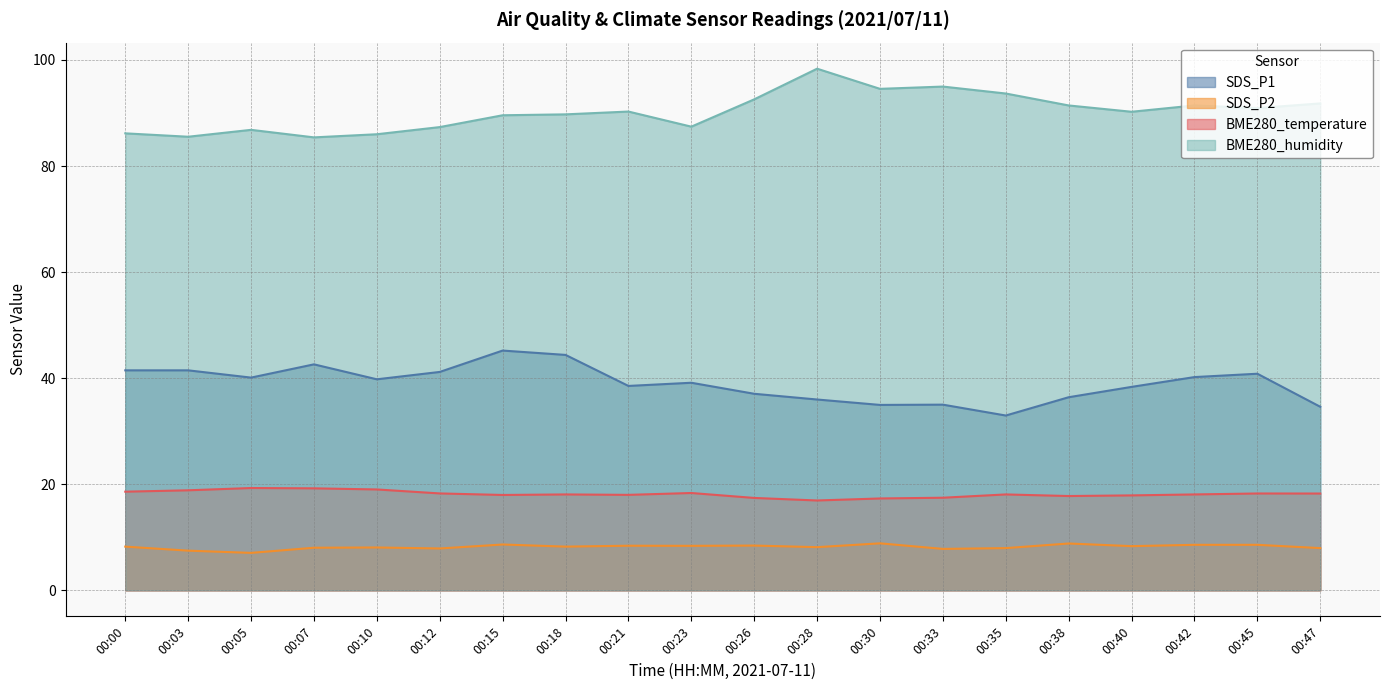

At which label does SDS_P2 first exceed 8?

00:00